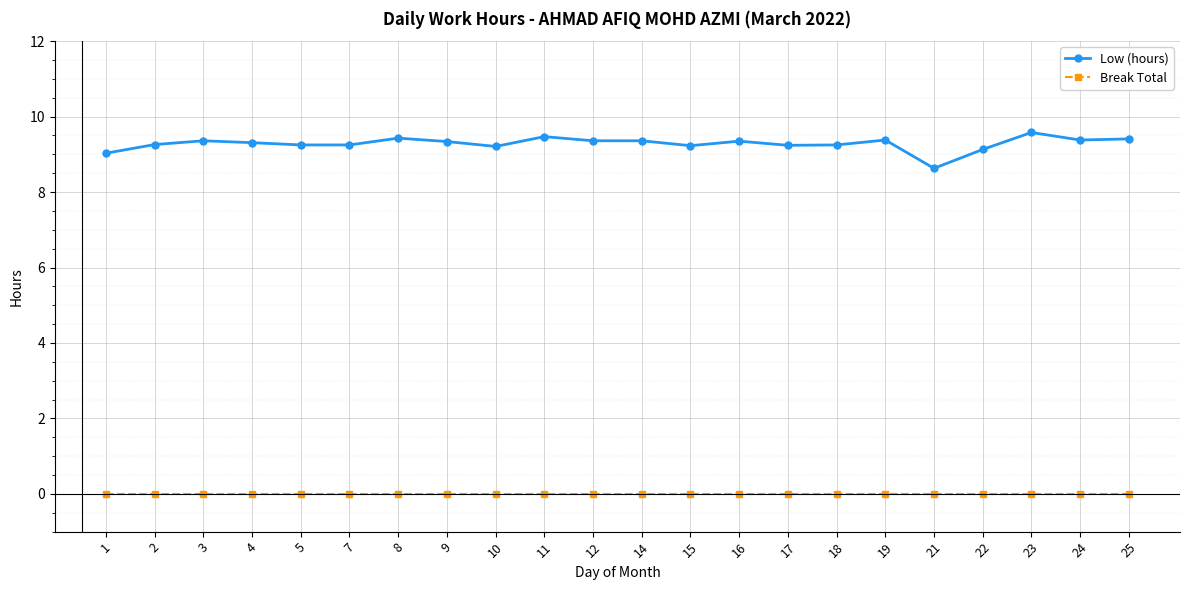

List the series in order of their peak value, highest first.

Low (hours), Break Total